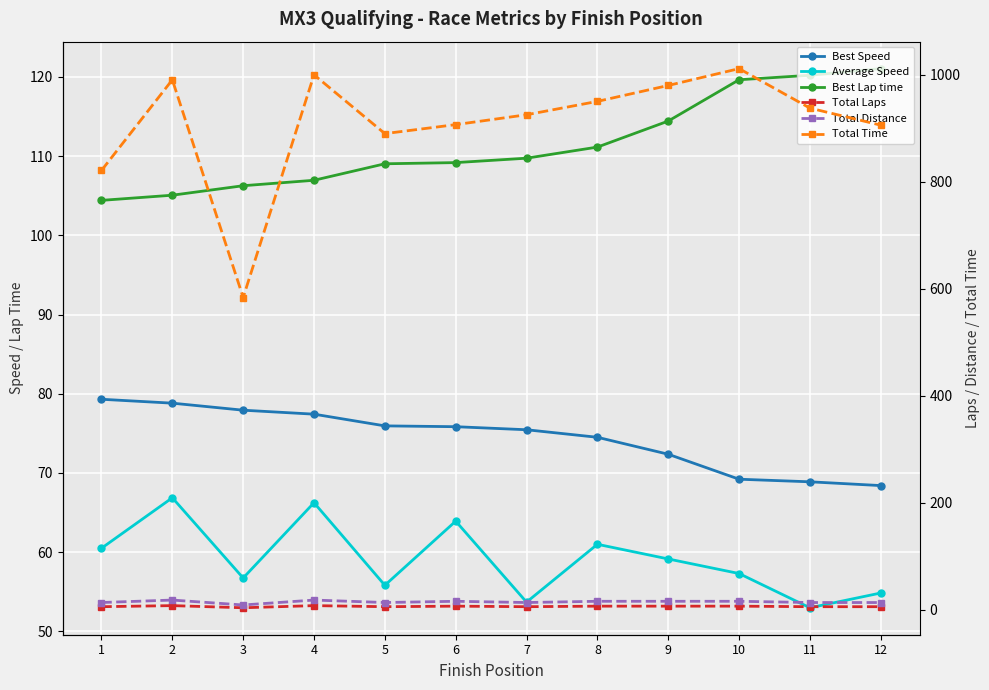

In Total Distance, how many points are lower than both neighbors (excluding endpoints)?

3